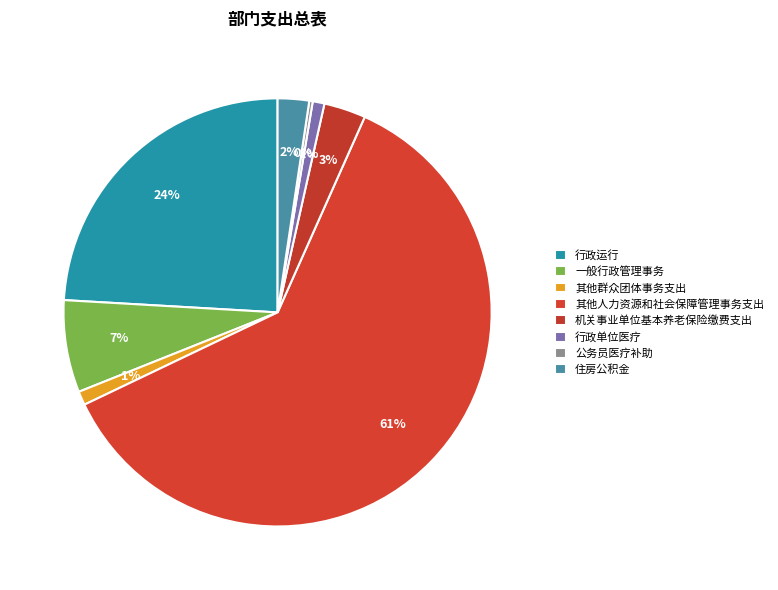

How many slices are in this pie chart?

8